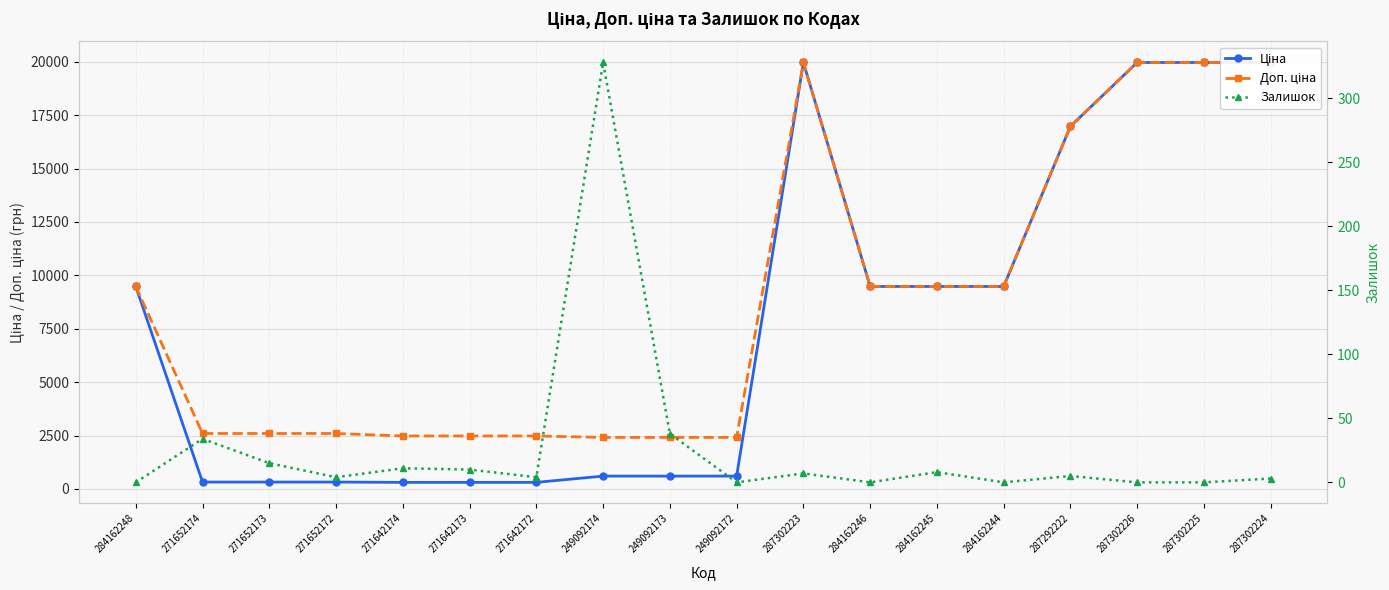

Which series has the largest total across all categories?

Доп. ціна